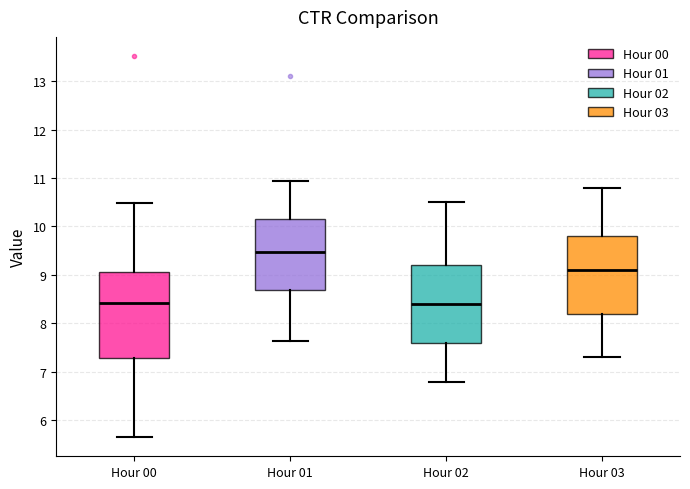

Where does the lower whisker of the box for Hour 03 end on the y-axis? The values are not printed on the chart, so give them approximately, as read against the axis.

7.3